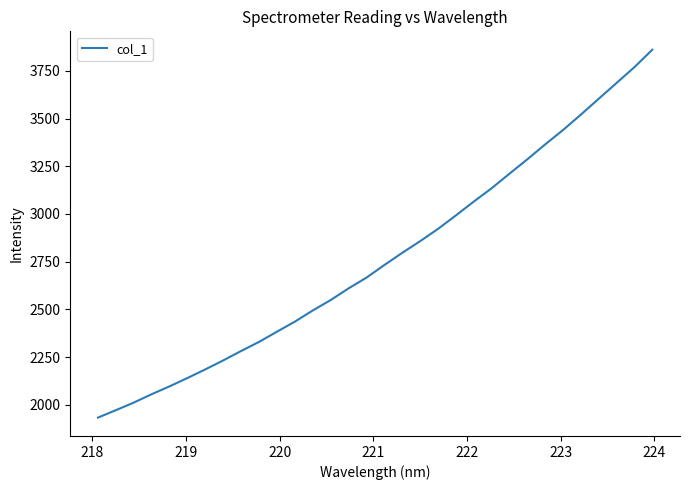

Does the chart display data point markers on the line(s)?

No